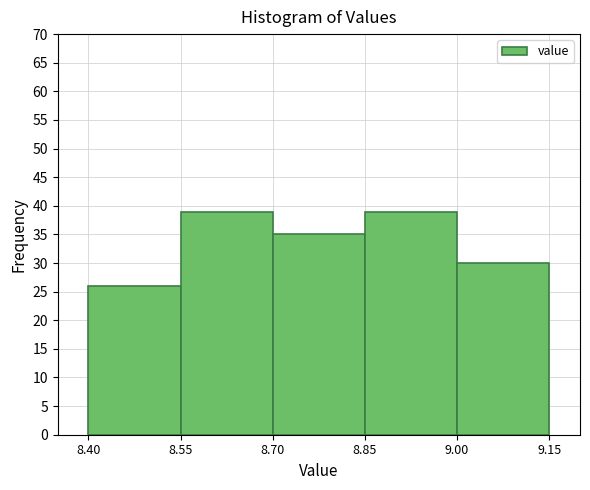

Reading left to right, transcribe this chart: for each bar, give the range it covers on the x-axis and its height. The values are not printed on the chart, so give them approximately, as read against the axis.

8.40 to 8.55: 26
8.55 to 8.70: 39
8.70 to 8.85: 35
8.85 to 9.00: 39
9.00 to 9.15: 30